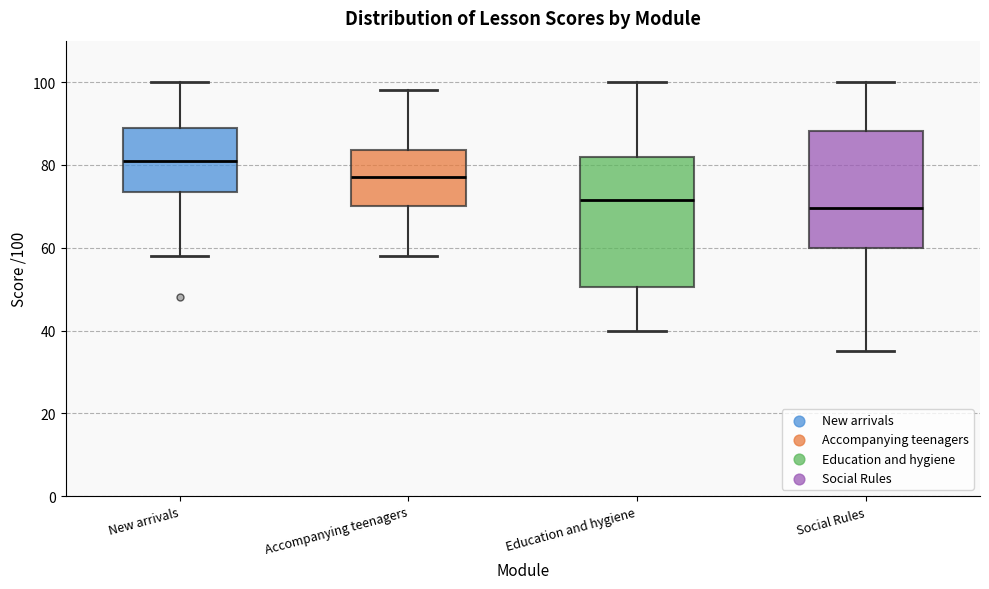

Reading left to right, read every box against the y-axis: the position of its median line, the range the box covers, and the ends of its whiskers. The values are not printed on the chart, so give them approximately, as read against the axis.

New arrivals: median 82, box 74 to 90, whiskers 58 to 100
Accompanying teenagers: median 78, box 70 to 84, whiskers 58 to 98
Education and hygiene: median 72, box 50 to 82, whiskers 40 to 100
Social Rules: median 70, box 60 to 88, whiskers 36 to 100